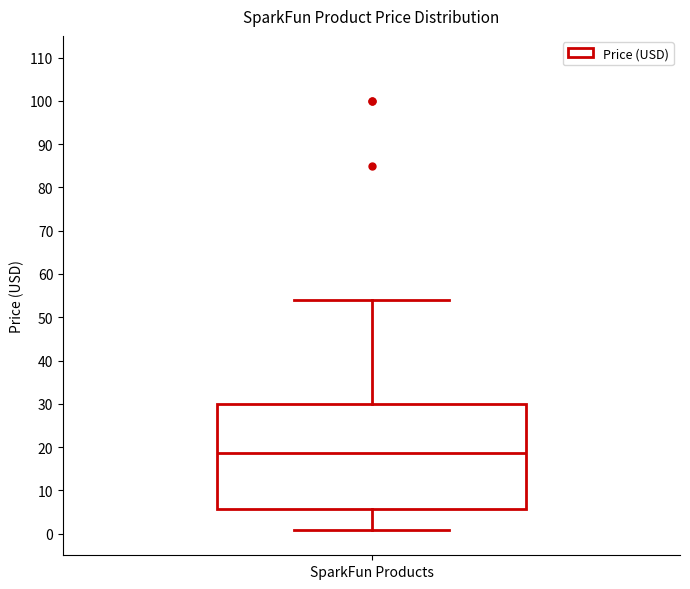

Where does the upper whisker of the box for SparkFun Products end on the y-axis? The values are not printed on the chart, so give them approximately, as read against the axis.

54